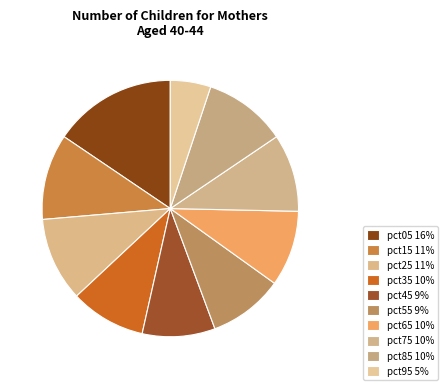

Combined, do pct55 and pct45 account for over 50%?

No